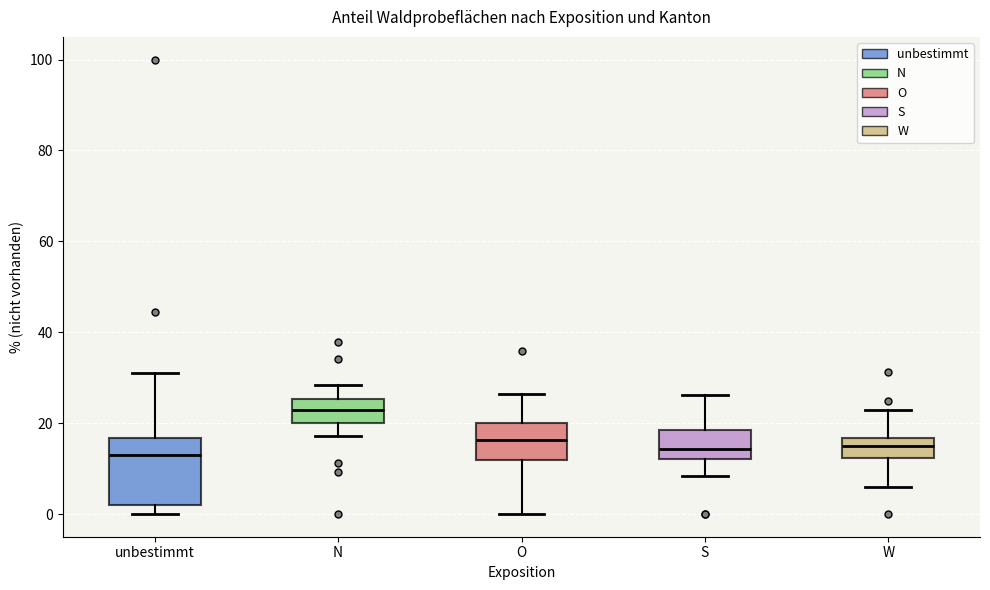

Which box is the tallest, from its lower edge to its upper edge?

unbestimmt